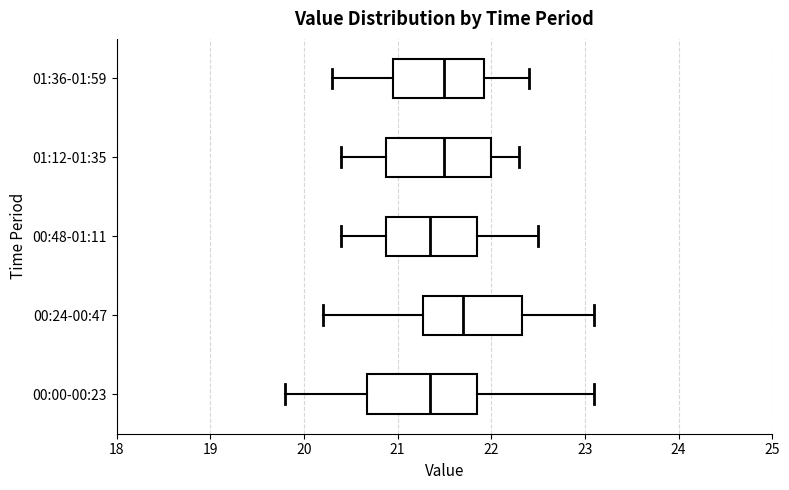

Which box's median line is the furthest to the right?

00:24-00:47